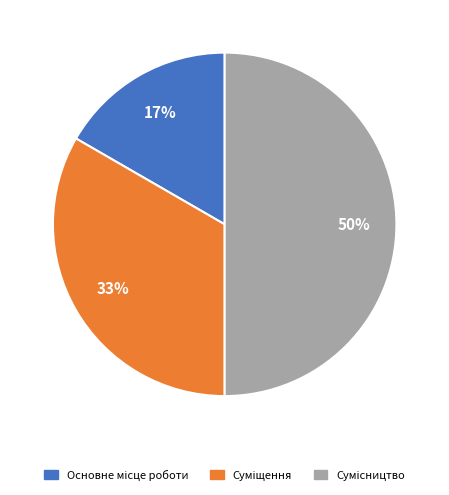

How many slices are in this pie chart?

3